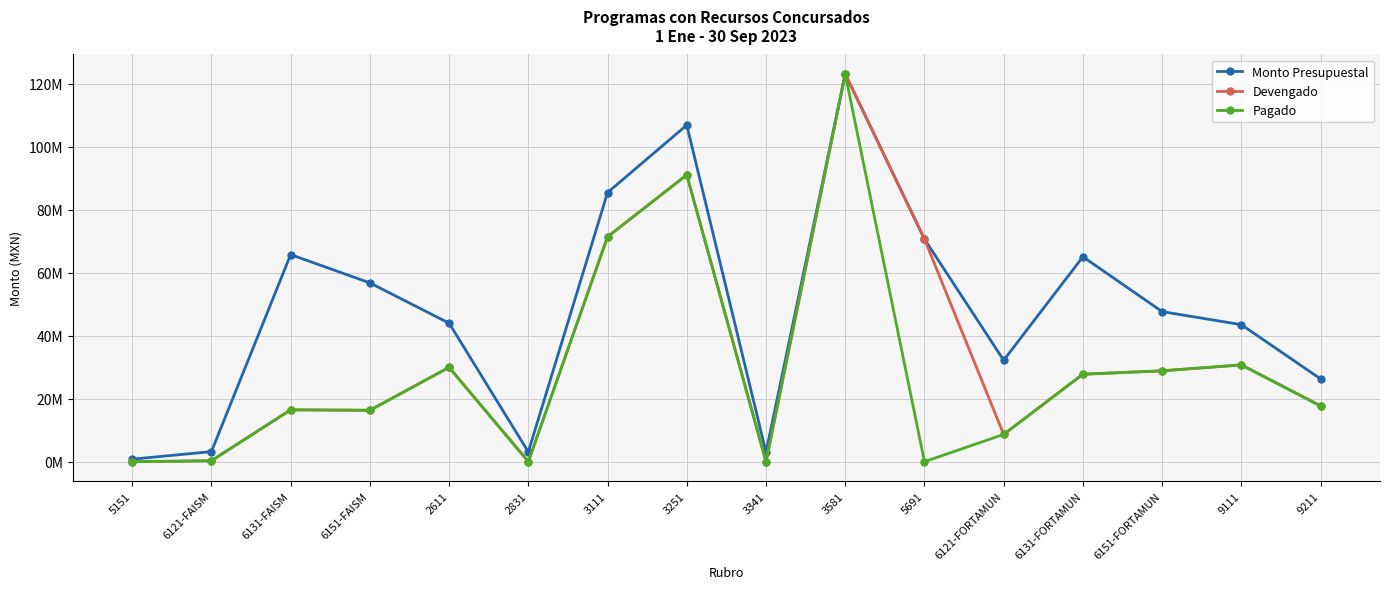

Is this an area chart (filled region under the line)?

No